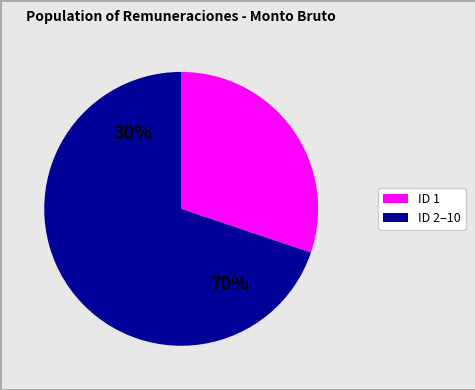

Does ID 8 represent more than half of the total?

No